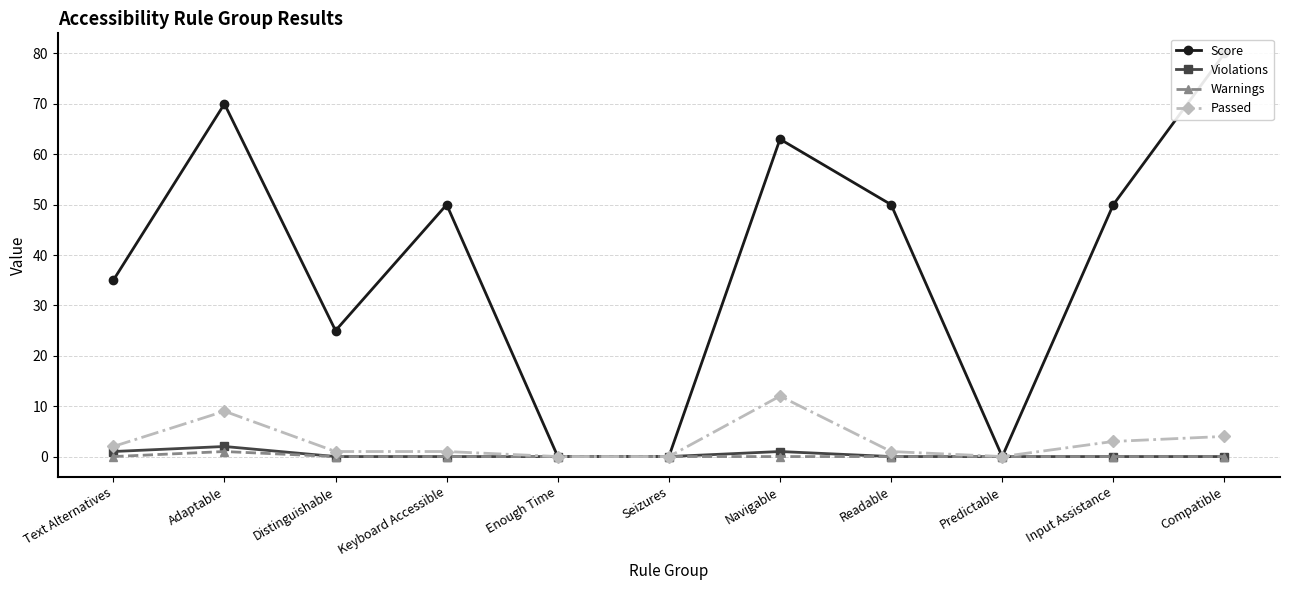

Reading right to left, what are all the values shown in this chart?

Score: Compatible=80	Input Assistance=50	Predictable=0	Readable=50	Navigable=63	Seizures=0	Enough Time=0	Keyboard Accessible=50	Distinguishable=25	Adaptable=70	Text Alternatives=35
Violations: Compatible=0	Input Assistance=0	Predictable=0	Readable=0	Navigable=1	Seizures=0	Enough Time=0	Keyboard Accessible=0	Distinguishable=0	Adaptable=2	Text Alternatives=1
Warnings: Compatible=0	Input Assistance=0	Predictable=0	Readable=0	Navigable=0	Seizures=0	Enough Time=0	Keyboard Accessible=0	Distinguishable=0	Adaptable=1	Text Alternatives=0
Passed: Compatible=4	Input Assistance=3	Predictable=0	Readable=1	Navigable=12	Seizures=0	Enough Time=0	Keyboard Accessible=1	Distinguishable=1	Adaptable=9	Text Alternatives=2